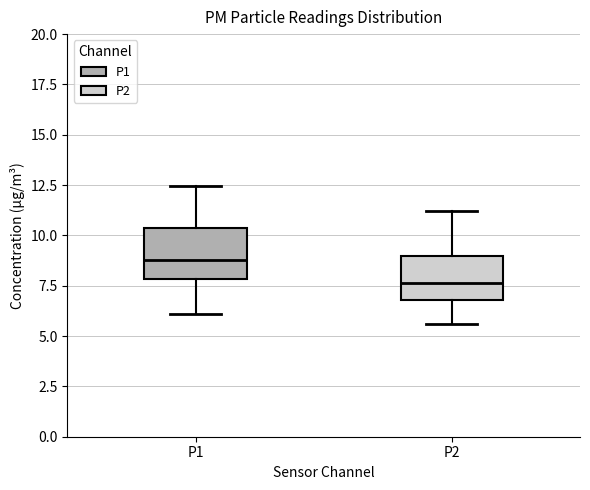

Reading left to right, transcribe this box plot: for each box, give where its median line is, the range the box spans, and where its two whiskers end, as read against the y-axis. The values are not printed on the chart, so give them approximately, as read against the axis.

P1: median 9.0, box 8.0 to 10.5, whiskers 6.0 to 12.5
P2: median 7.5, box 7.0 to 9.0, whiskers 5.5 to 11.0